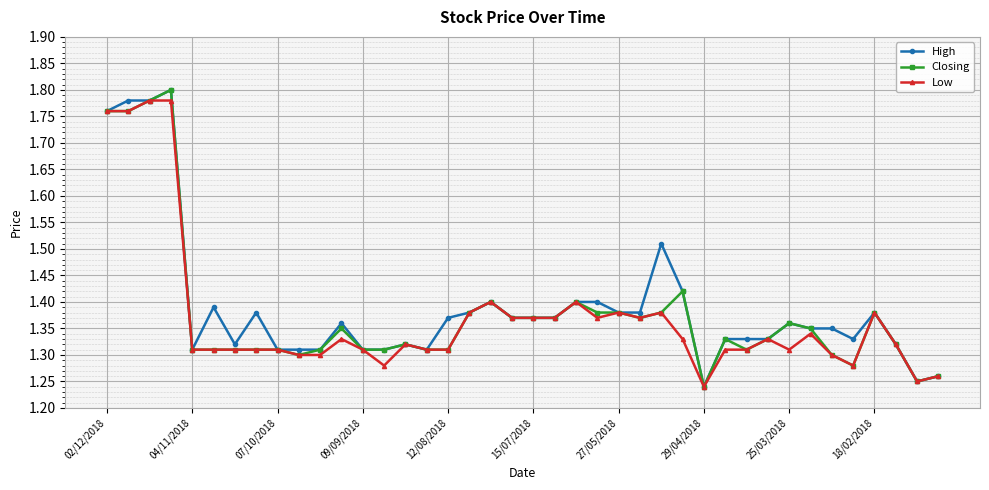

Count the Closing values in the range 1 to 2.

40